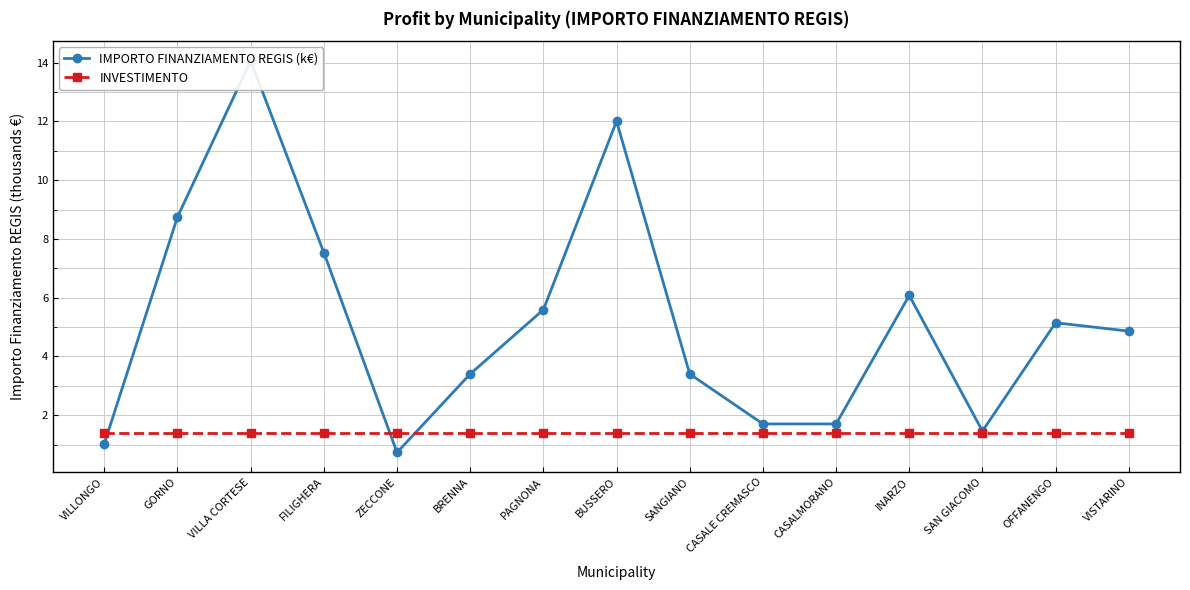

What is the average value of the INVESTIMENTO series?

1.4